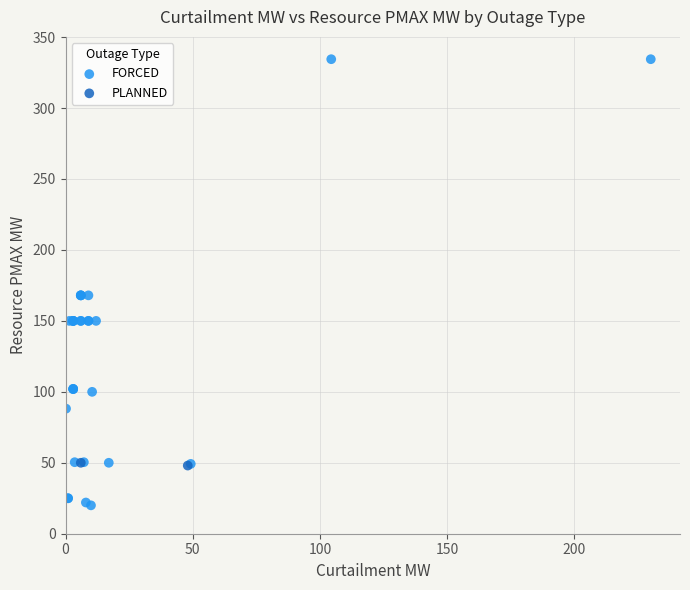

What are all the series names shown in the legend?

FORCED, PLANNED